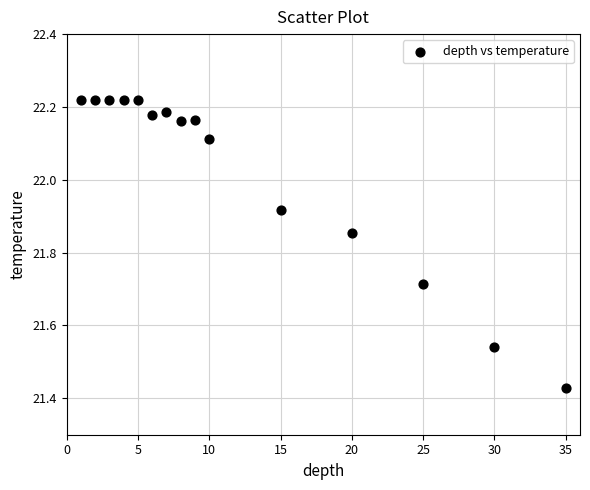

What is the range of X values (max minus min)?

34.0